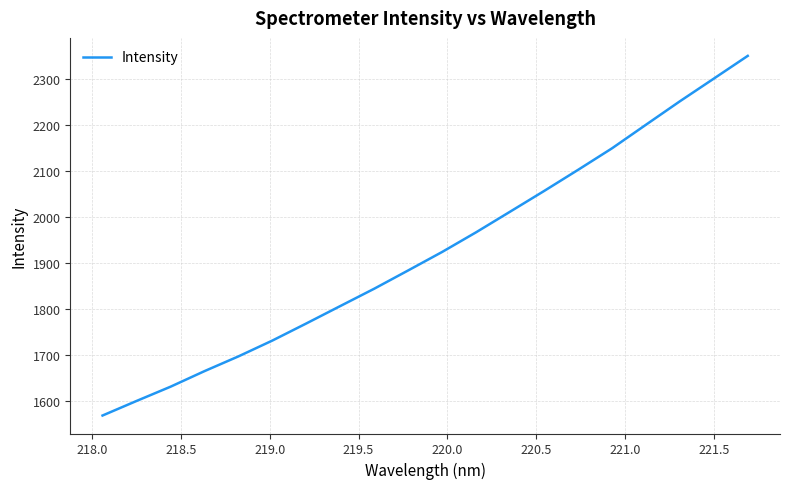

What is the difference between the maximum and minimum values?

781.5